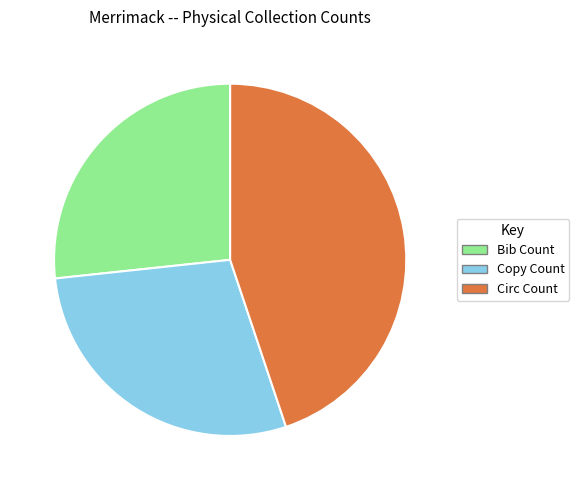

Which has a higher value, Copy Count or Bib Count?

Copy Count